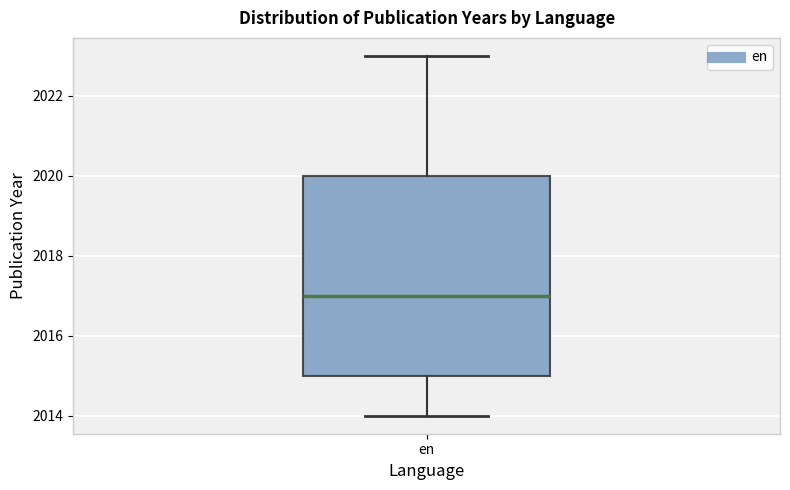

Transcribe this box plot: give where the median line is, the range the box spans, and where the two whiskers end, as read against the y-axis. The values are not printed on the chart, so give them approximately, as read against the axis.

median 2017, box 2015 to 2020, whiskers 2014 to 2023